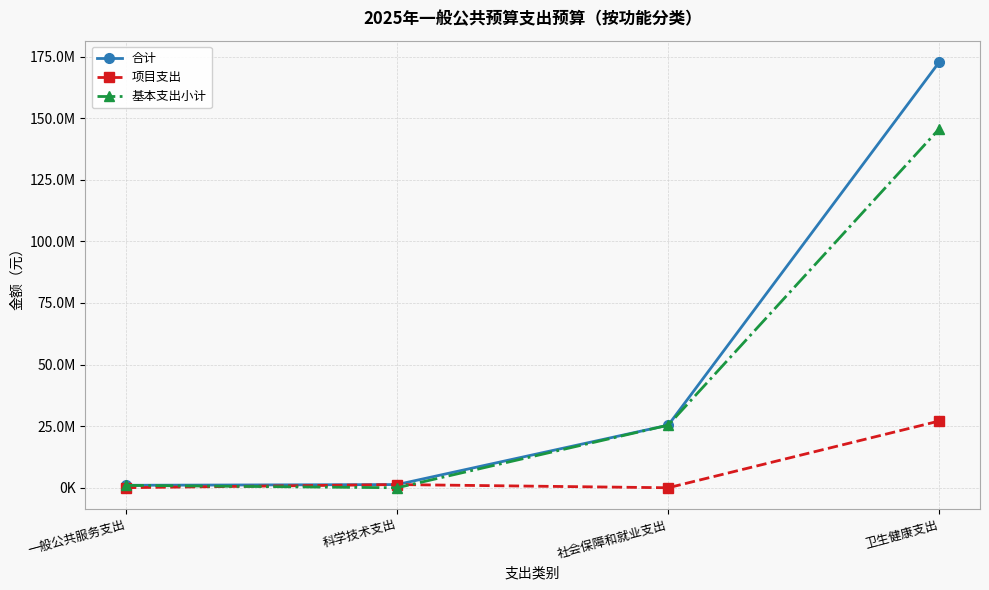

At which label does 合计 reach its peak?

卫生健康支出